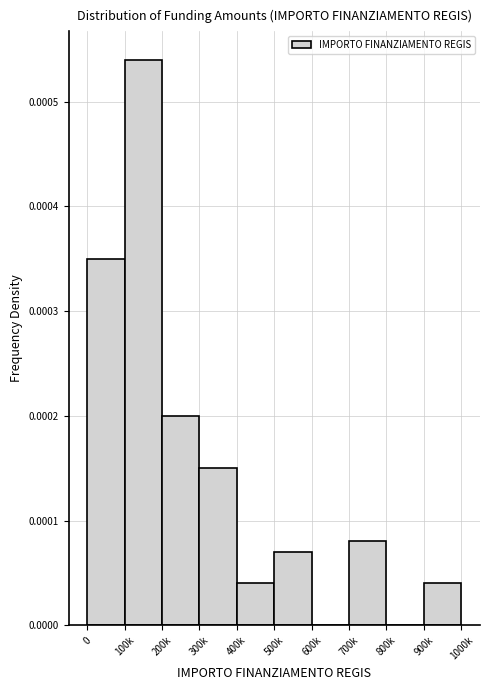

Between 500k and 400k, which is larger?

500k